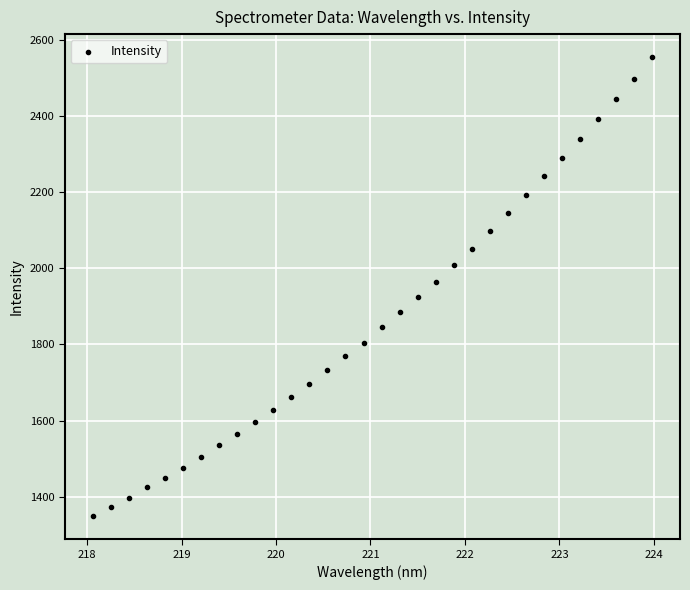

What is the range of Y values (max minus min)?

1205.5